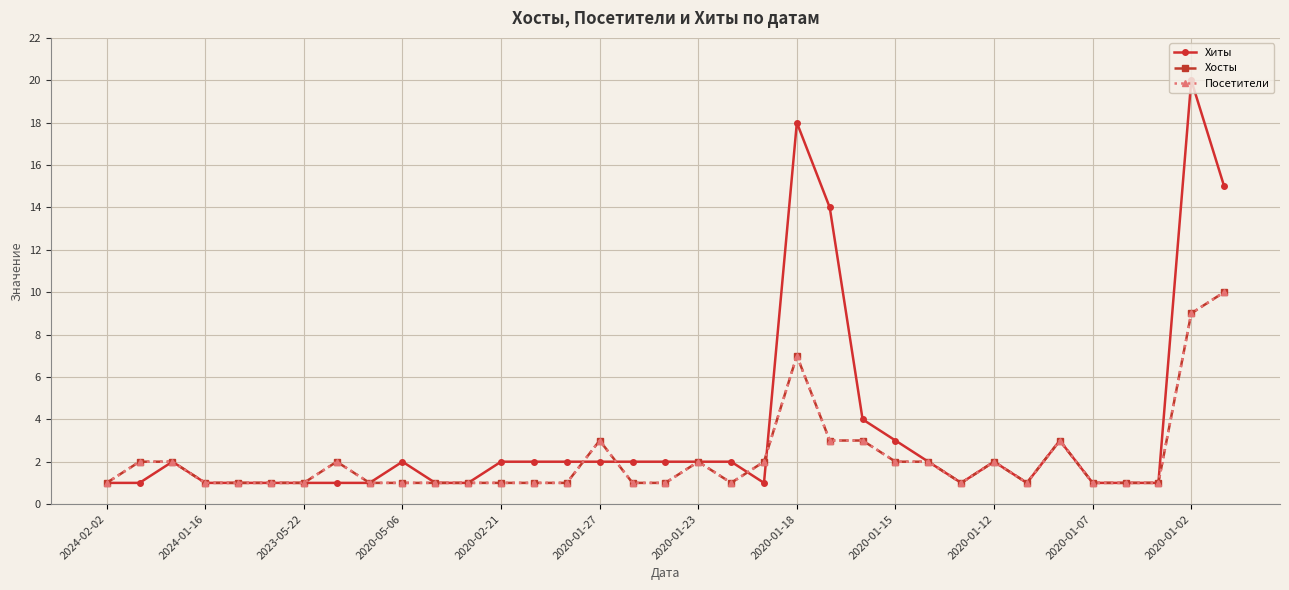

Is this an area chart (filled region under the line)?

No